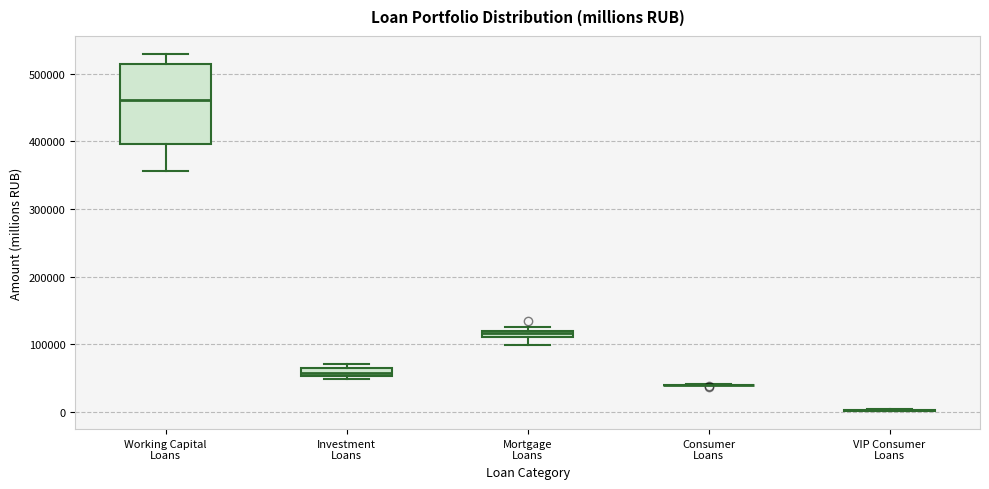

Where does the lower whisker of the box for Working Capital Loans end on the y-axis? The values are not printed on the chart, so give them approximately, as read against the axis.

360000